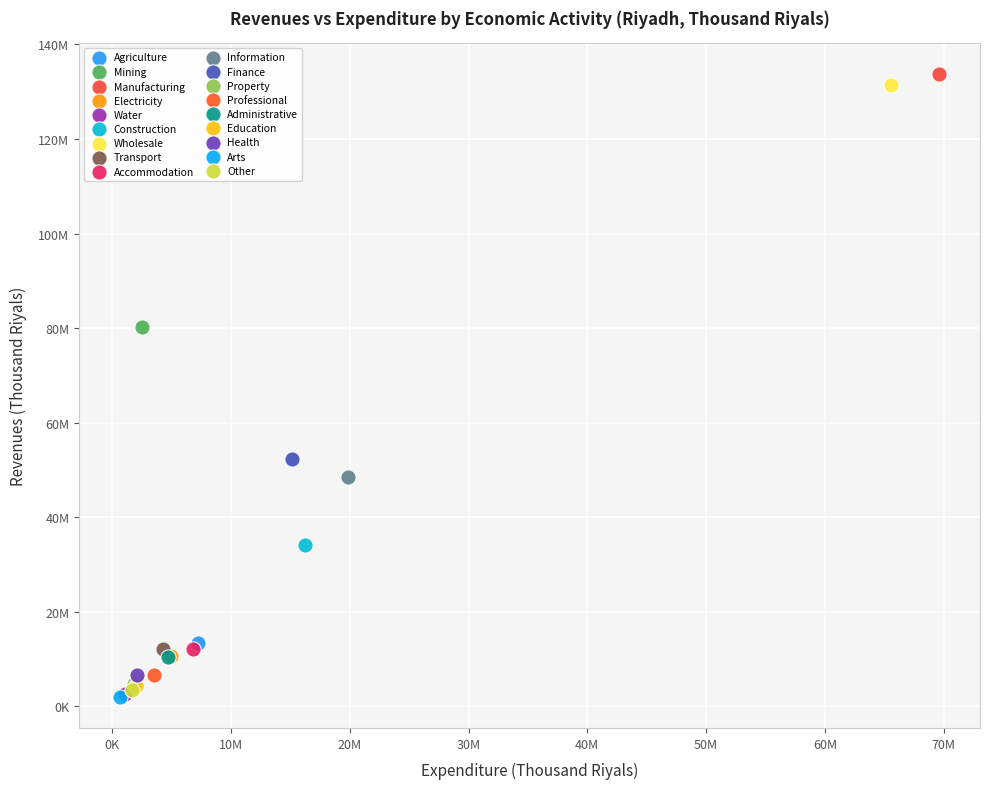

What are all the series names shown in the legend?

Agriculture, Mining, Manufacturing, Electricity, Water, Construction, Wholesale, Transport, Accommodation, Information, Finance, Property, Professional, Administrative, Education, Health, Arts, Other